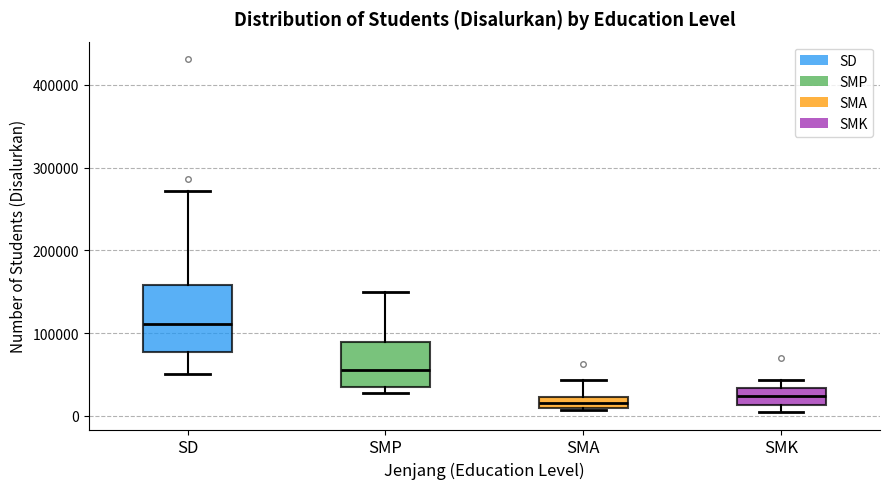

Which box is the tallest, from its lower edge to its upper edge?

SD